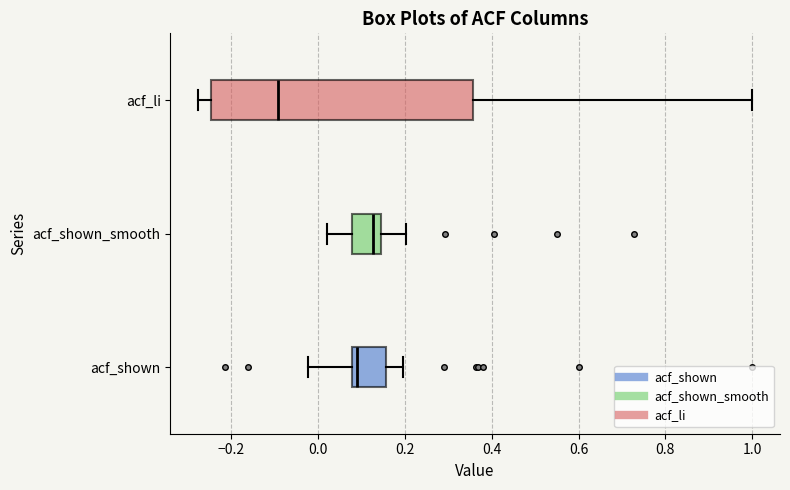

Where is the left edge of the box for acf_li on the x-axis? The values are not printed on the chart, so give them approximately, as read against the axis.

-0.24